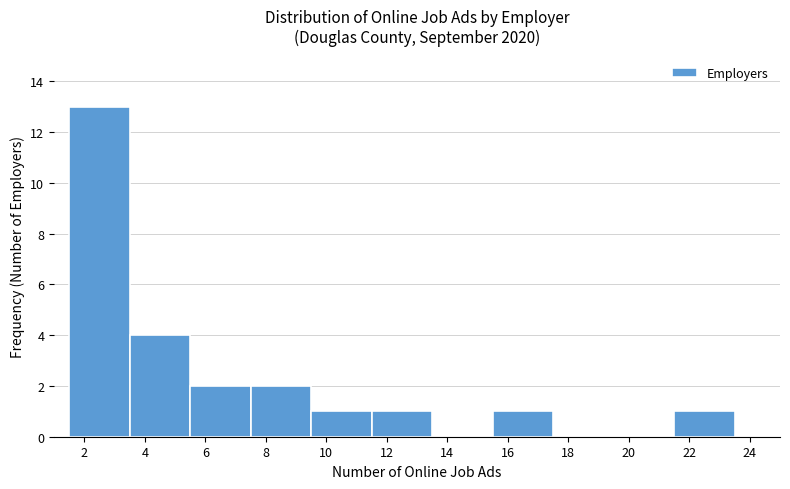

Reading left to right, transcribe this chart: for each bar, give the range it covers on the x-axis and its height. The values are not printed on the chart, so give them approximately, as read against the axis.

1.5 to 3.5: 13
3.5 to 5.5: 4
5.5 to 7.5: 2
7.5 to 9.5: 2
9.5 to 11.5: 1
11.5 to 13.5: 1
13.5 to 15.5: 0
15.5 to 17.5: 1
17.5 to 19.5: 0
19.5 to 21.5: 0
21.5 to 23.5: 1